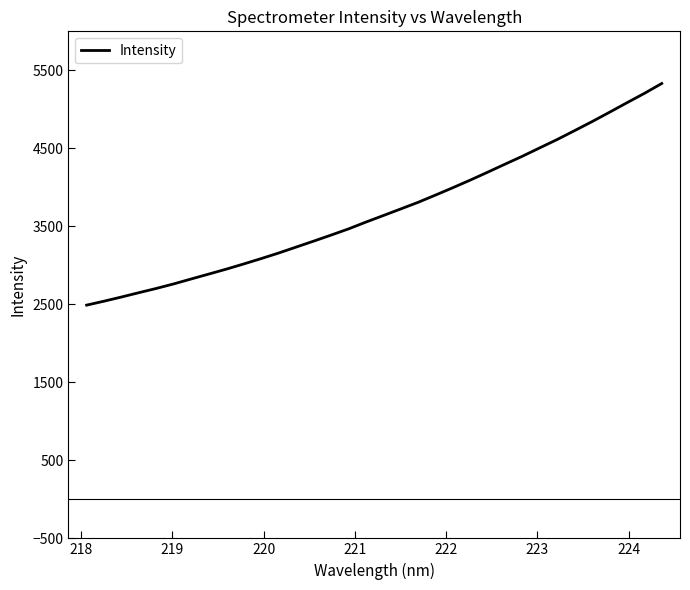

What is the maximum value shown in the chart?

5331.5